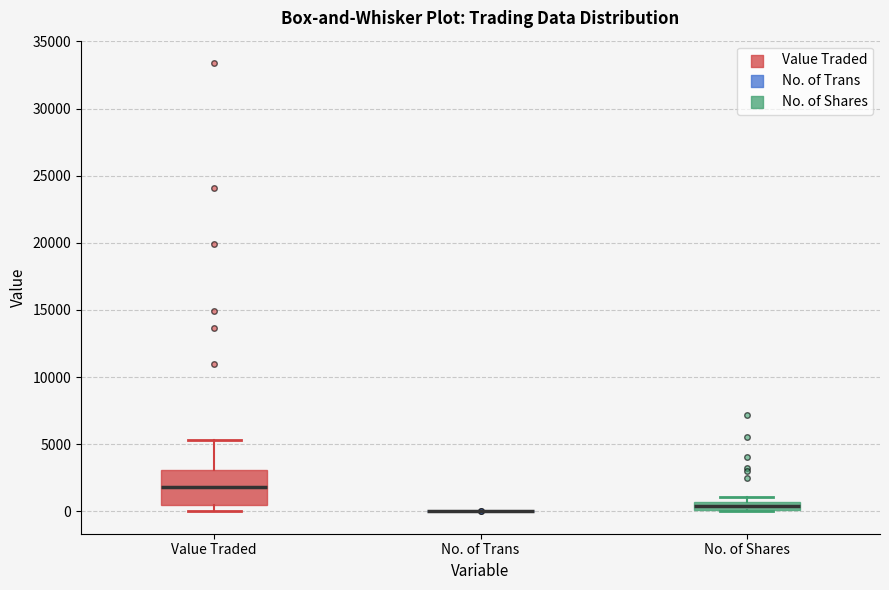

Where is the upper edge of the box for Value Traded on the y-axis? The values are not printed on the chart, so give them approximately, as read against the axis.

3000